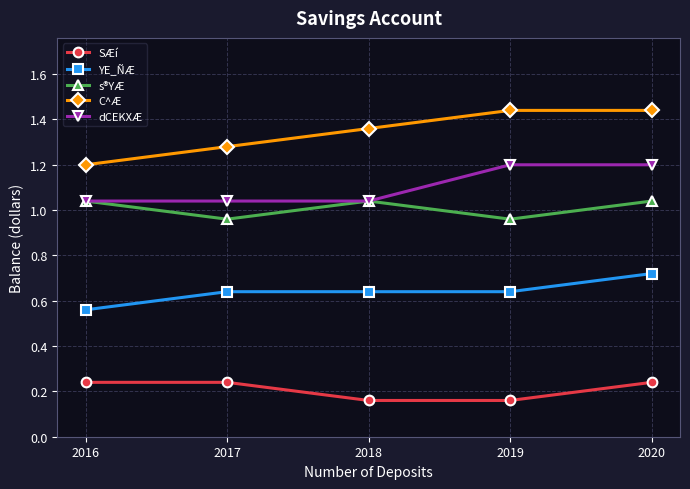

True or false: SÆí has more than 0 points higher than both neighbors.

False